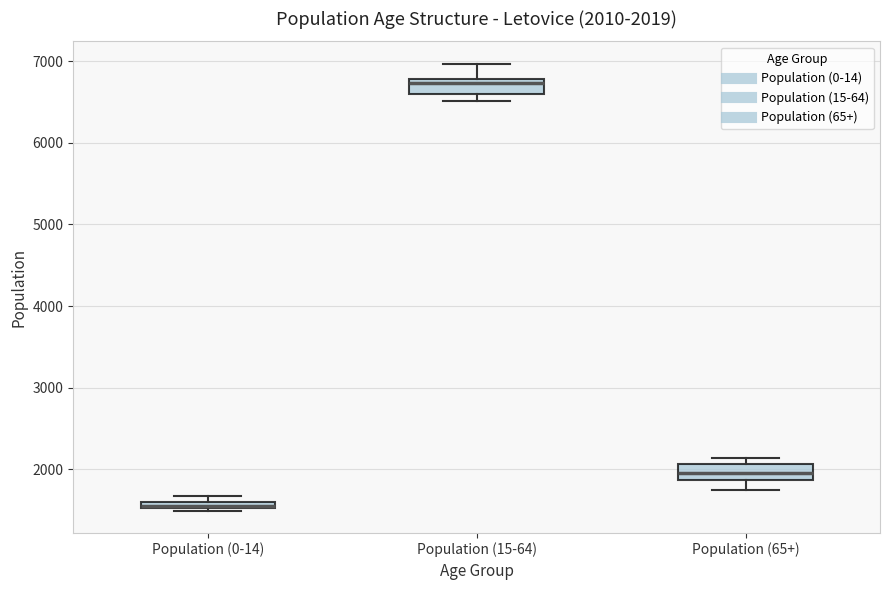

Which box's median line is the highest?

Population (15-64)